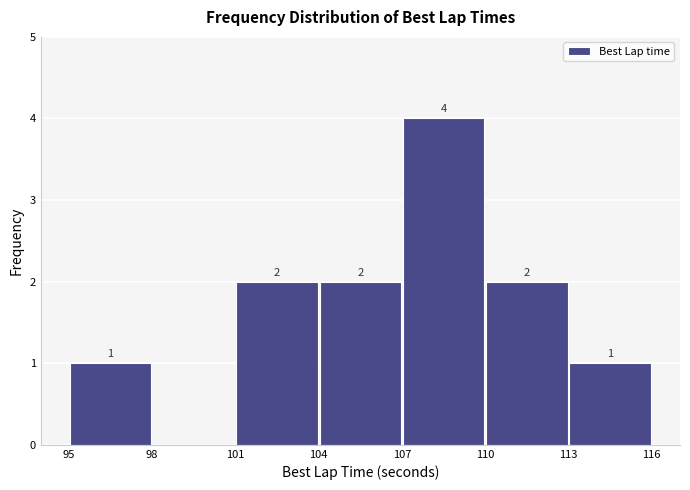

Over which range of the x-axis is the bar tallest?

107 to 110